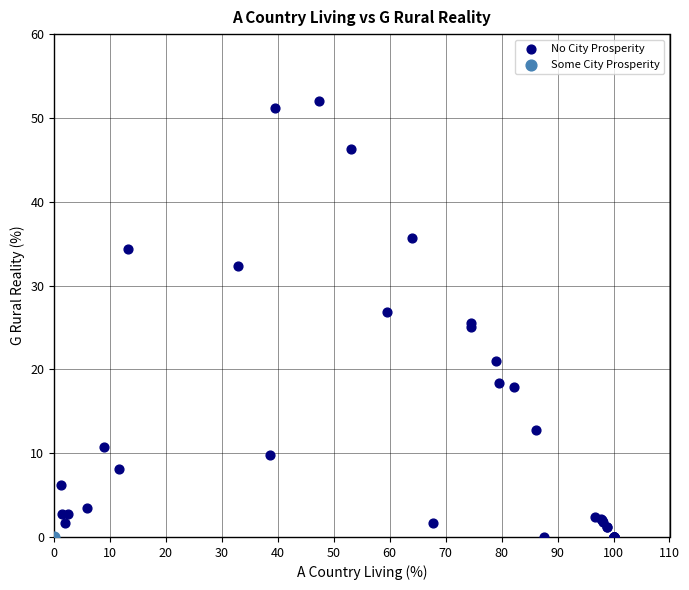

What are all the series names shown in the legend?

No City Prosperity, Some City Prosperity